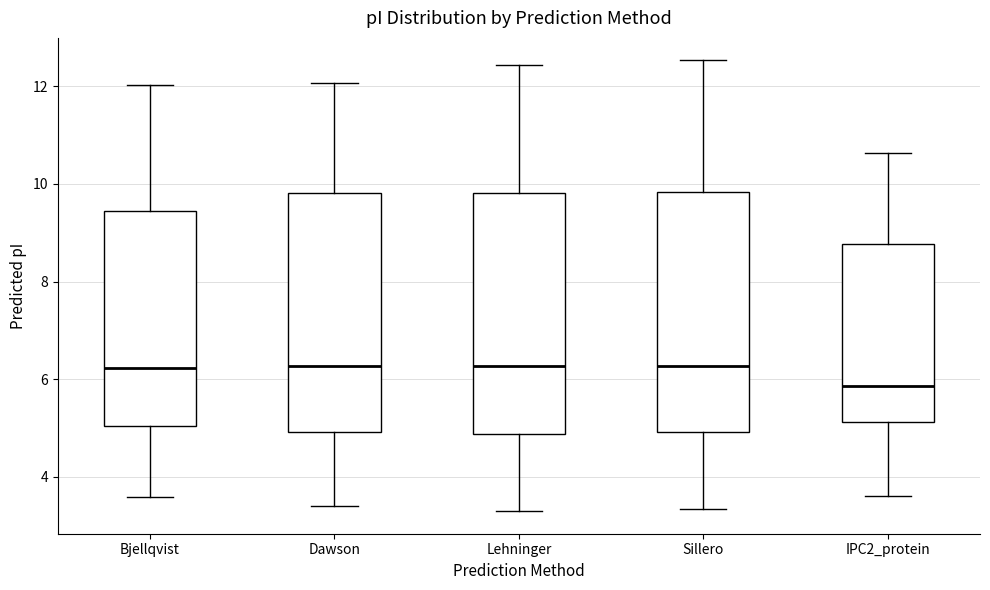

Reading left to right, read every box against the y-axis: the position of its median line, the range the box covers, and the ends of its whiskers. The values are not printed on the chart, so give them approximately, as read against the axis.

Bjellqvist: median 6.2, box 5.0 to 9.4, whiskers 3.6 to 12.0
Dawson: median 6.2, box 5.0 to 9.8, whiskers 3.4 to 12.0
Lehninger: median 6.2, box 4.8 to 9.8, whiskers 3.4 to 12.4
Sillero: median 6.2, box 5.0 to 9.8, whiskers 3.4 to 12.6
IPC2_protein: median 5.8, box 5.2 to 8.8, whiskers 3.6 to 10.6